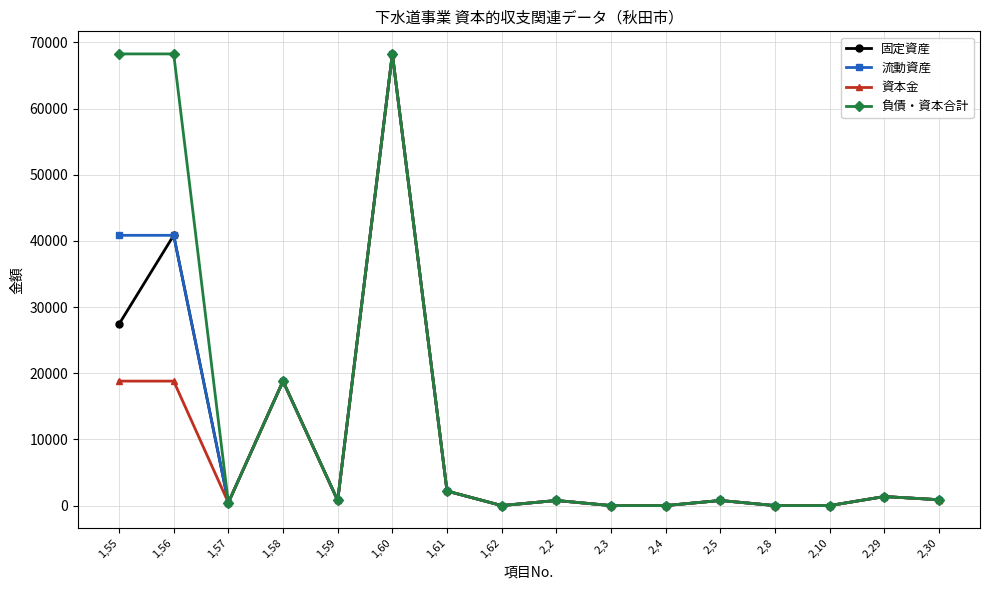

Which series has the largest total across all categories?

負債・資本合計